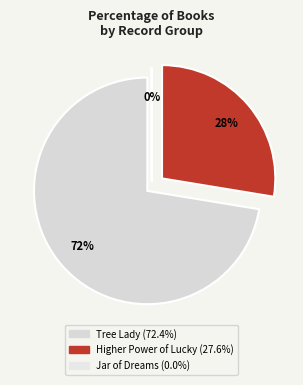

To the nearest percent, what is the combined percentage of Jar of Dreams and Higher Power of Lucky?

28%